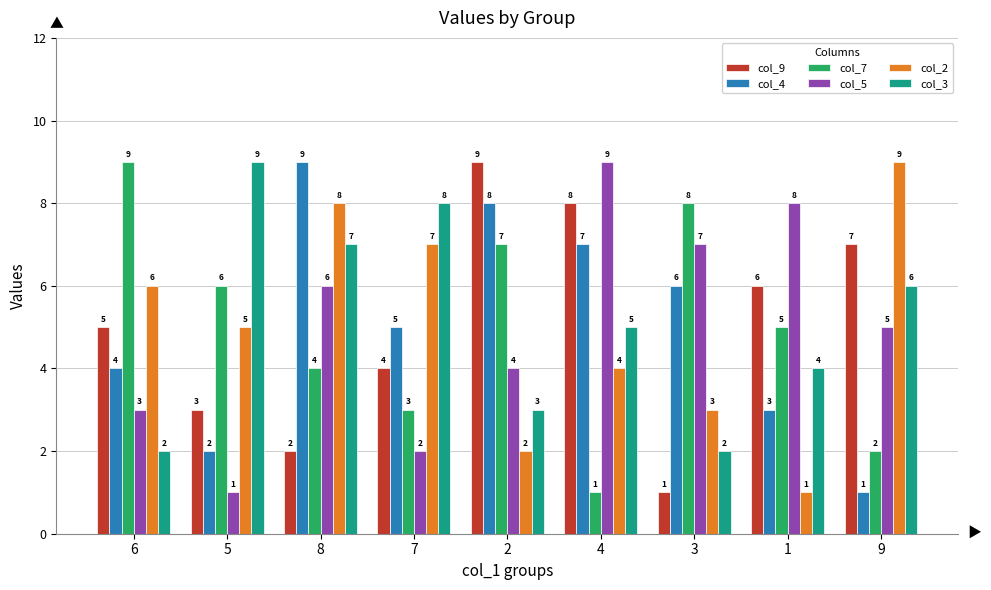

At which label is col_2 closest to 5?

5